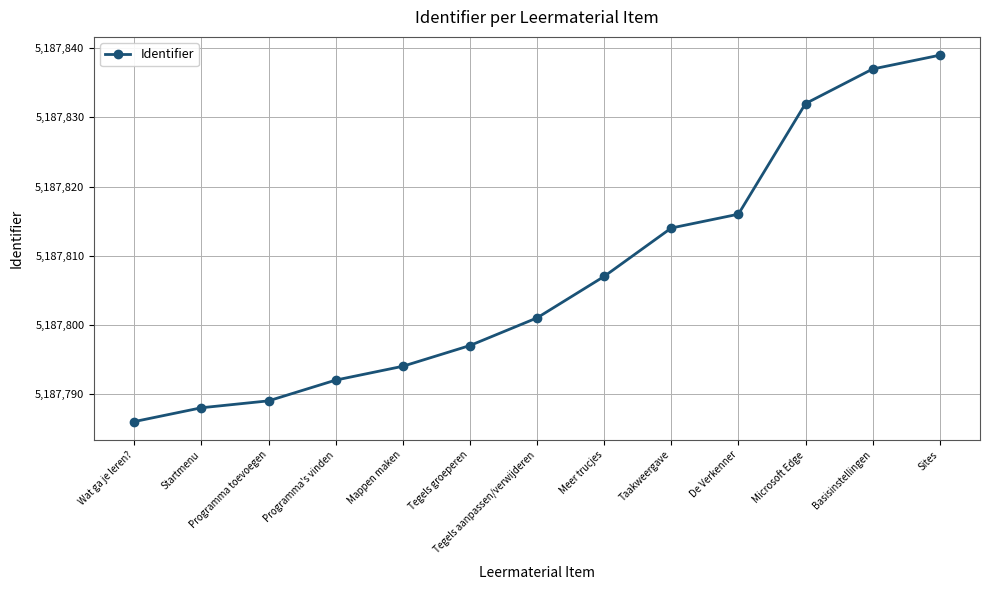

Rank the categories by value from lowest to highest.

Wat ga je leren?, Startmenu, Programma toevoegen, Programma's vinden, Mappen maken, Tegels groeperen, Tegels aanpassen/verwijderen, Meer trucjes, Taakweergave, De Verkenner, Microsoft Edge, Basisinstellingen, Sites